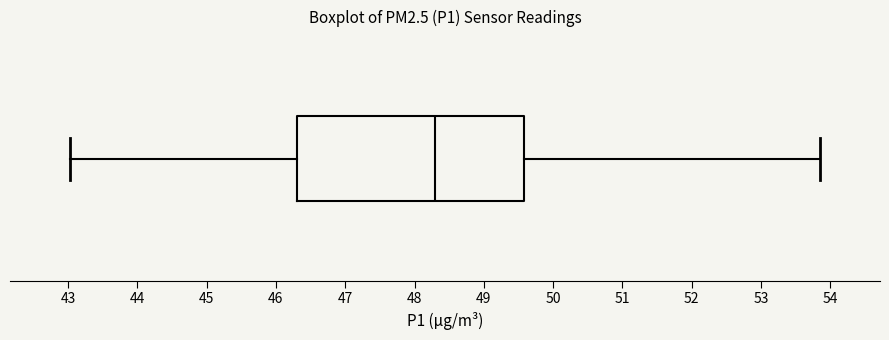

Transcribe this box plot: give where the median line is, the range the box spans, and where the two whiskers end, as read against the x-axis. The values are not printed on the chart, so give them approximately, as read against the axis.

median 48.3, box 46.3 to 49.6, whiskers 43.0 to 53.9